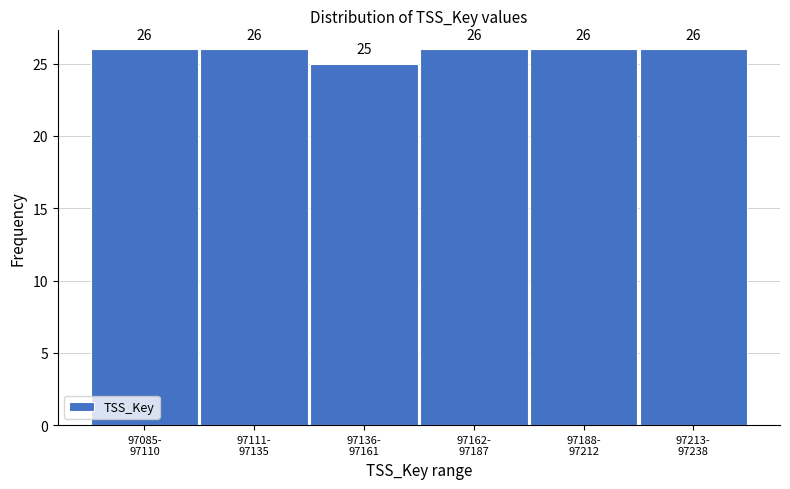

Reading left to right, extract all data points from this chart.

26	26	25	26	26	26